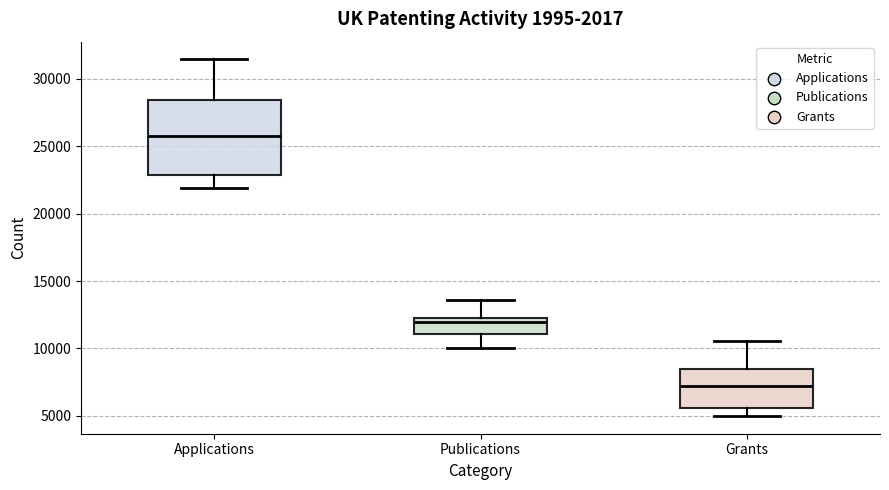

Which box's median line is the lowest?

Grants